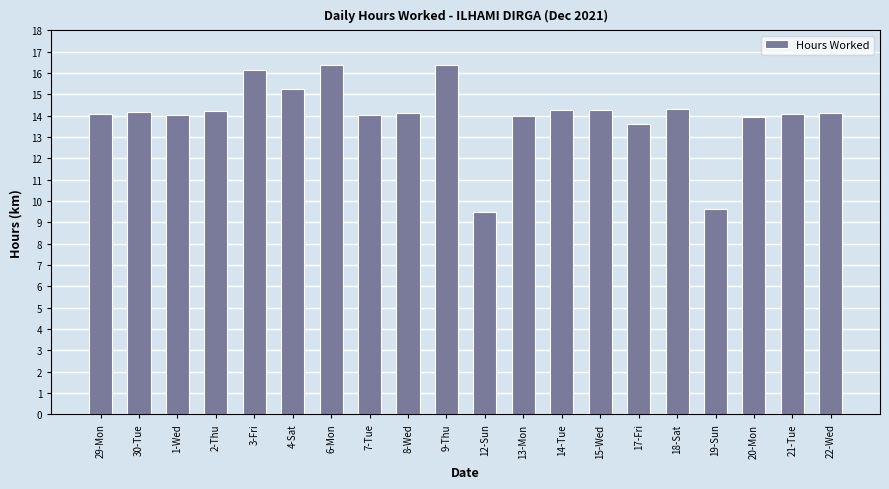

What is the maximum value shown in the chart?

16.4